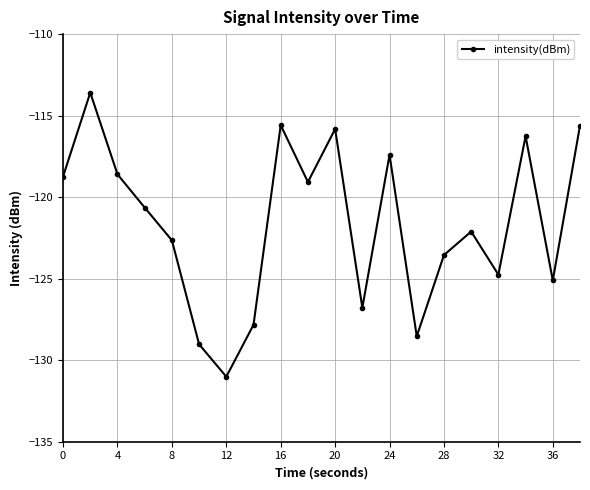

What is the sum of all values?

-2432.7